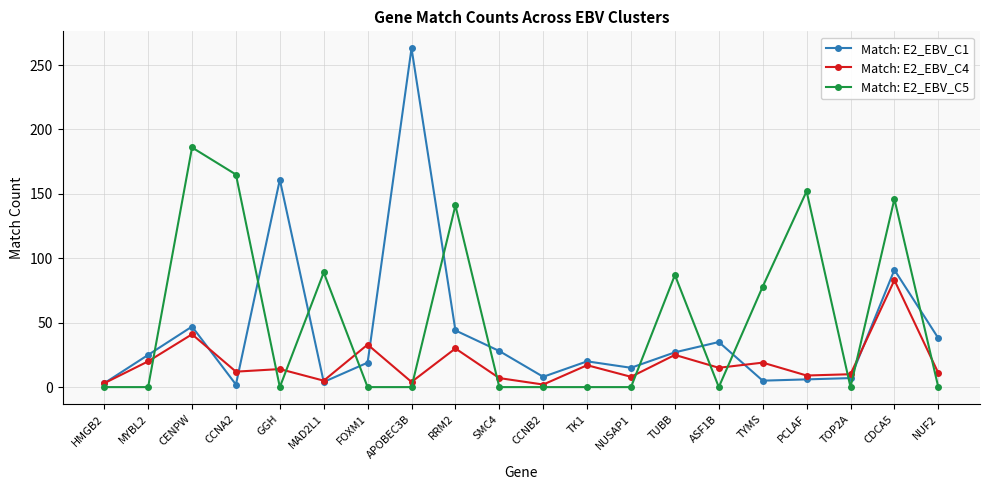

Is this an area chart (filled region under the line)?

No